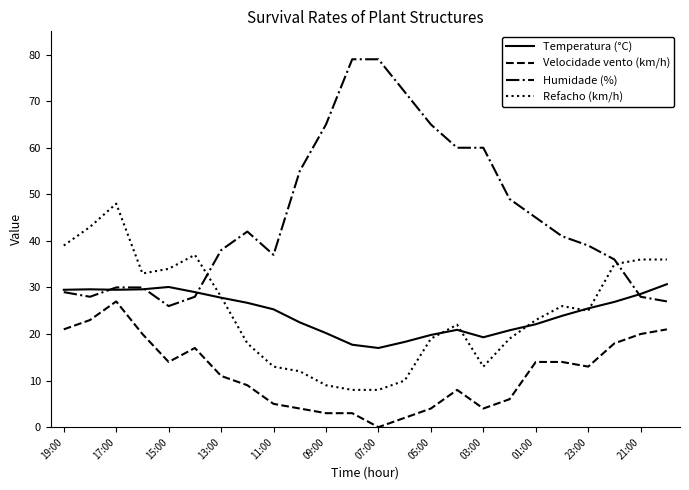

What is the difference between the maximum and minimum values in the Velocidade vento (km/h) series?

27.0